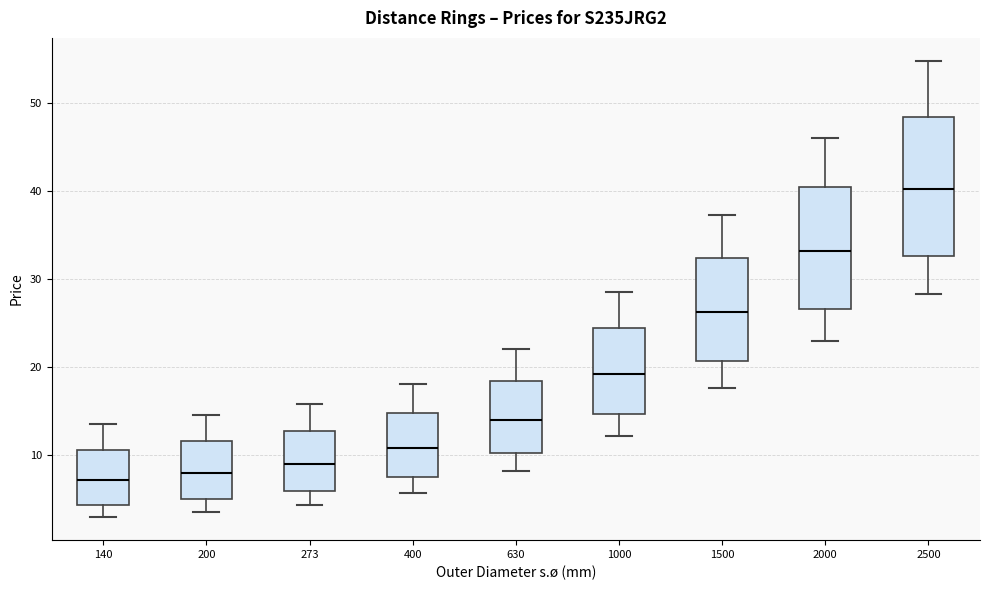

Which box's median line is the highest?

2500